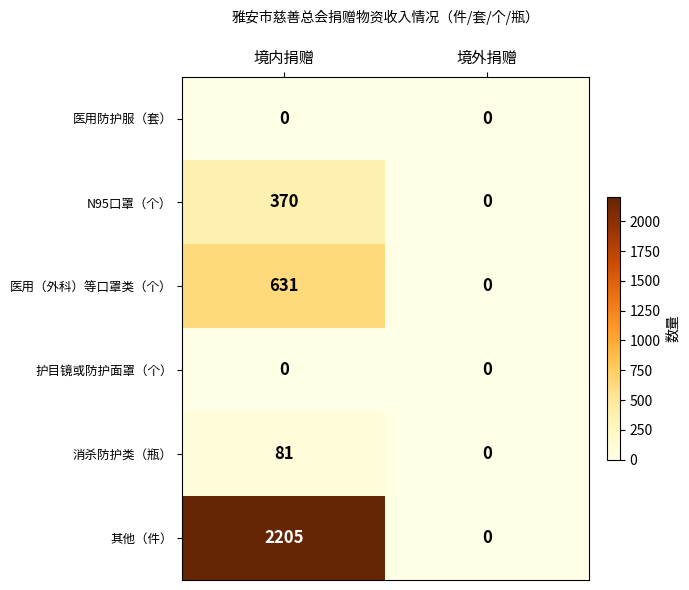

List the labels in order of 其他（件） value, smallest first.

境外捐赠, 境内捐赠